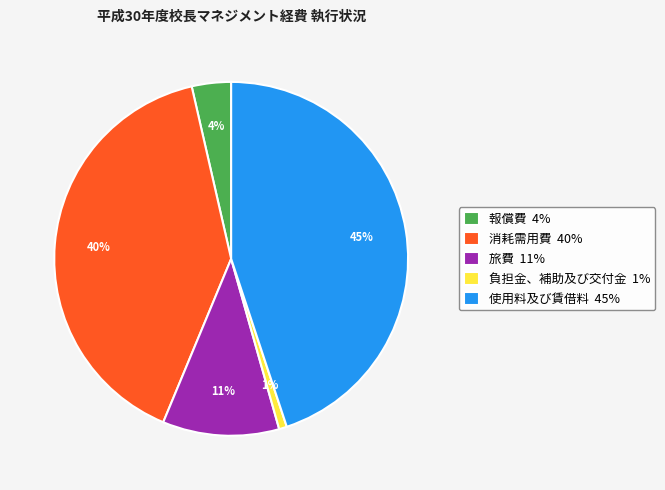

Which slice is the smallest?

負担金、補助及び交付金